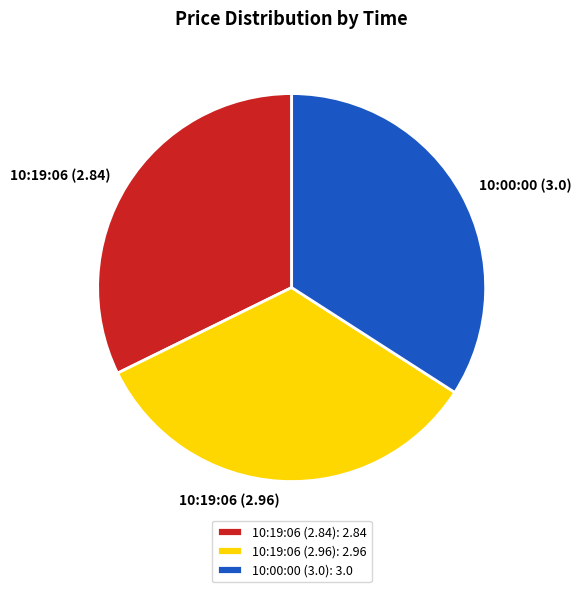

Between 10:19:06 (2.84): 2.84 and 10:00:00 (3.0): 3.0, which is larger?

10:00:00 (3.0): 3.0